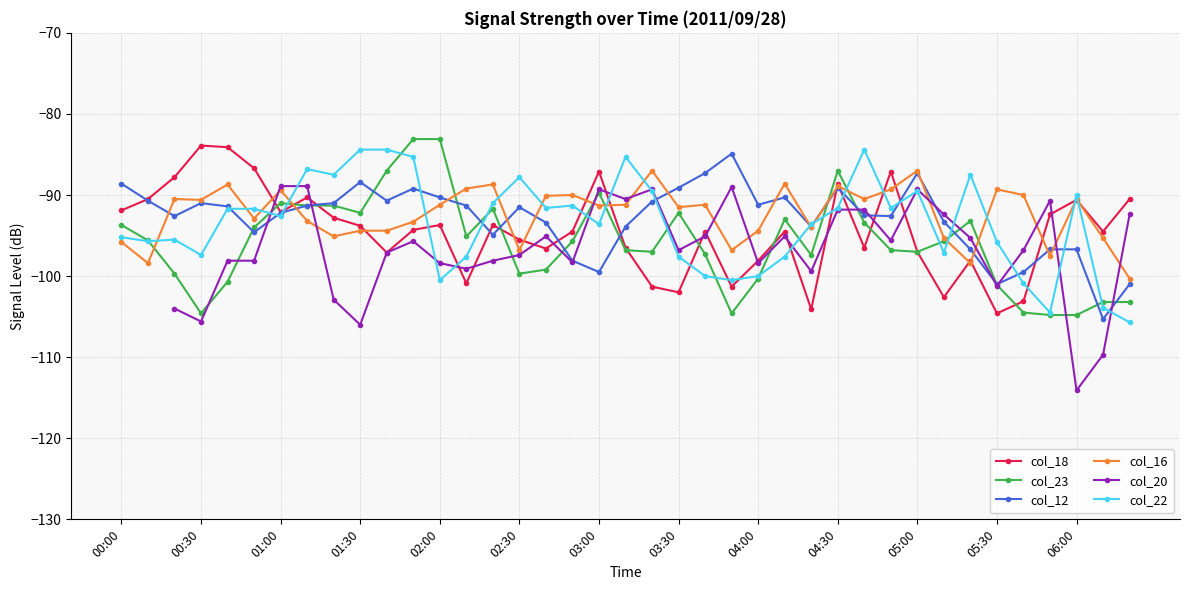

True or false: col_12 has more than 2 interior local peaks.

True